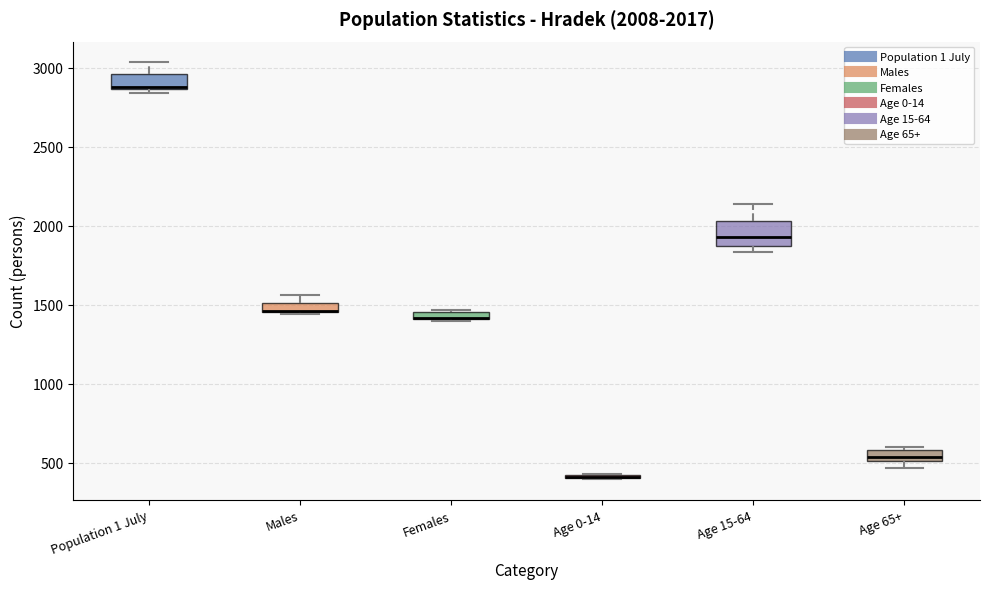

Which box is the tallest, from its lower edge to its upper edge?

Age 15-64